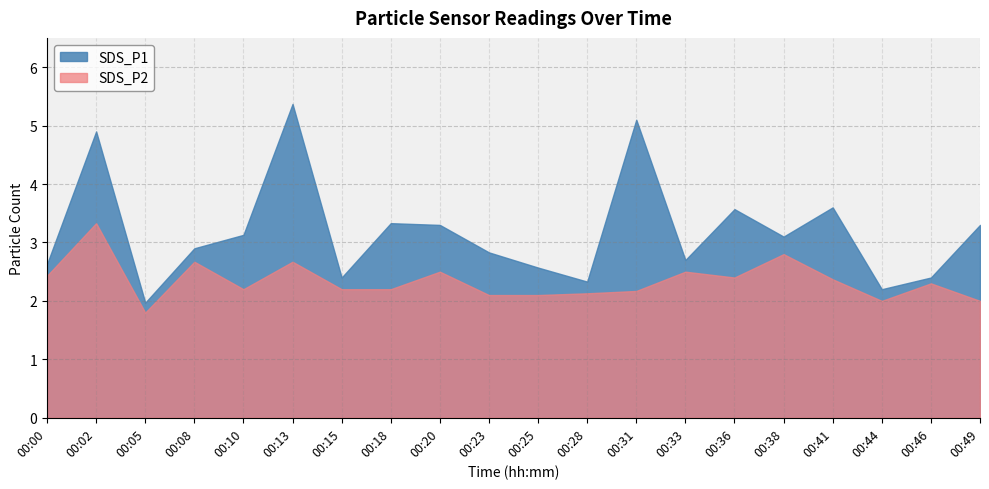

Count the number of data series in this chart.

2